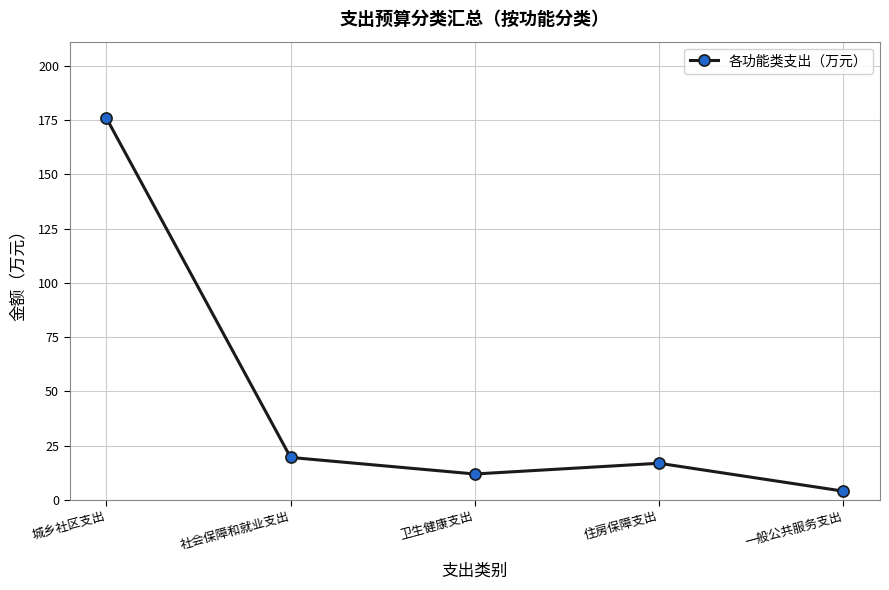

Count the number of values greater than 16.

3